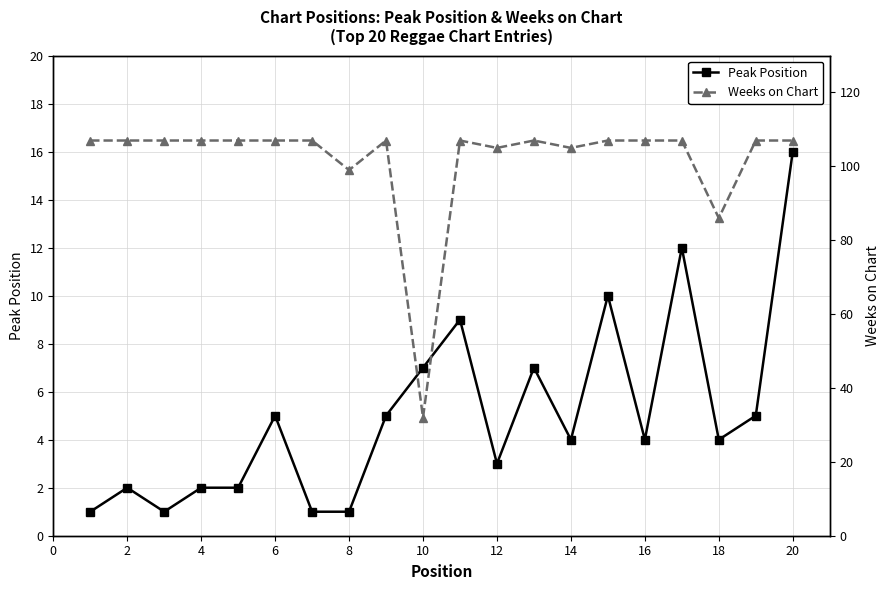

Does the chart display data point markers on the line(s)?

Yes